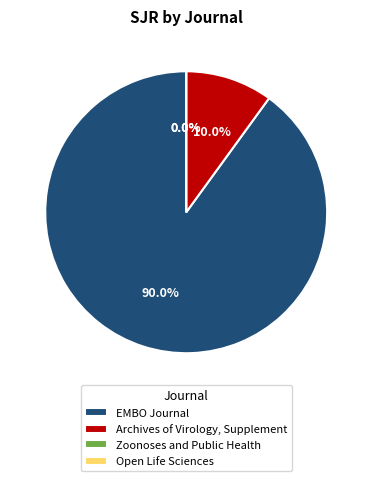

Does EMBO Journal account for over 50% of the chart?

Yes